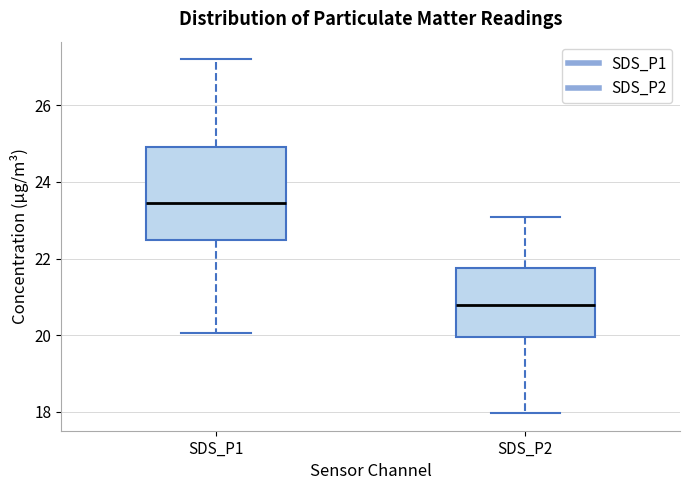

Comparing the boxes themselves (not the whiskers), which one is the tallest?

SDS_P1